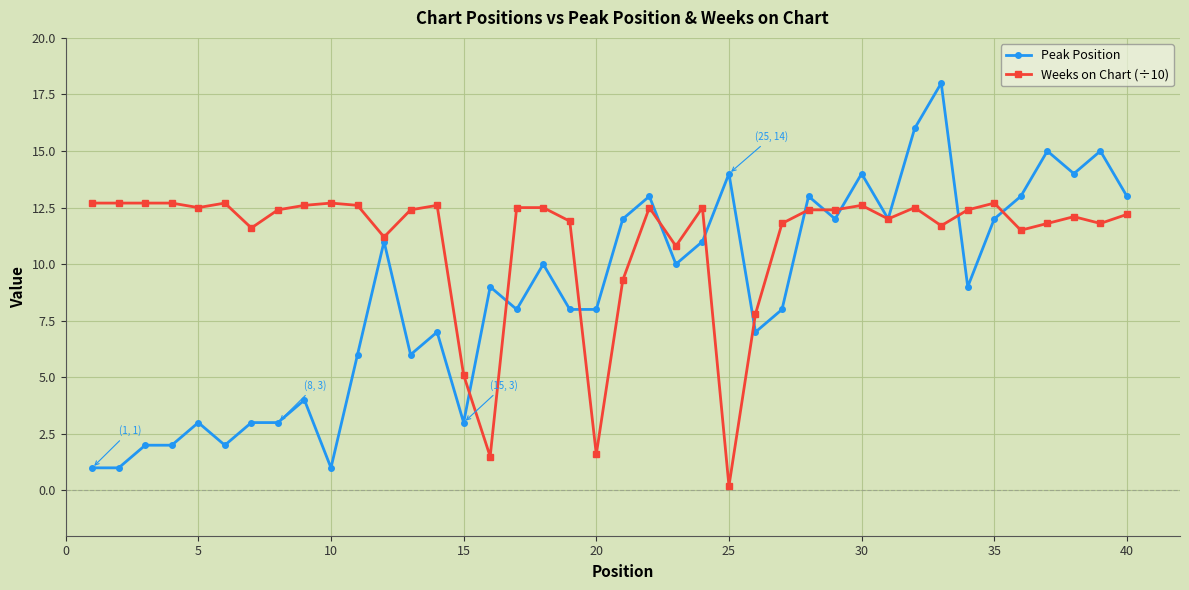

What is the value of the Peak Position point at the 2nd from the left?

1.0